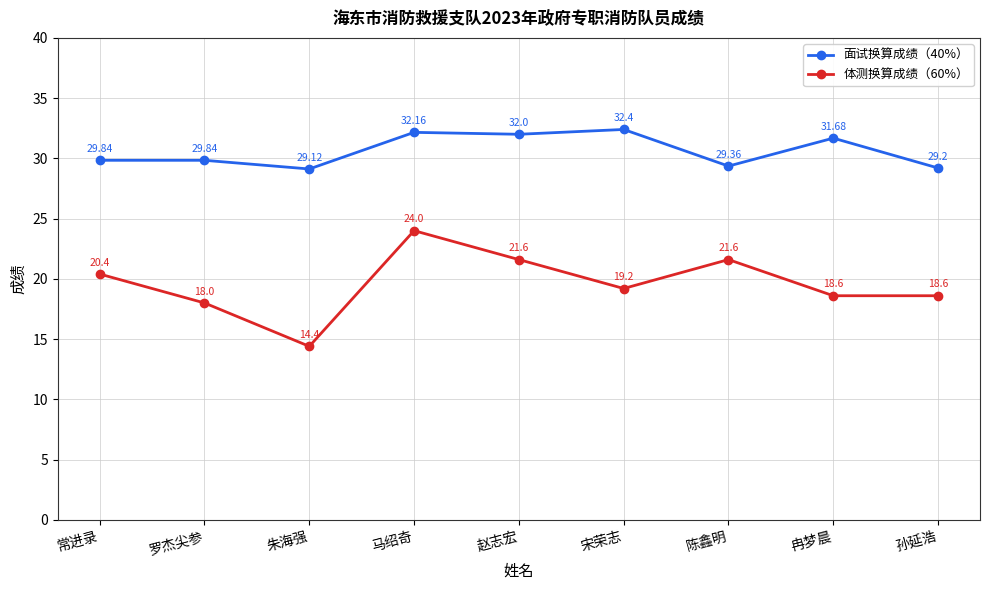

The value of 体测换算成绩（60%） at 赵志宏 is 21.6. True or false?

True